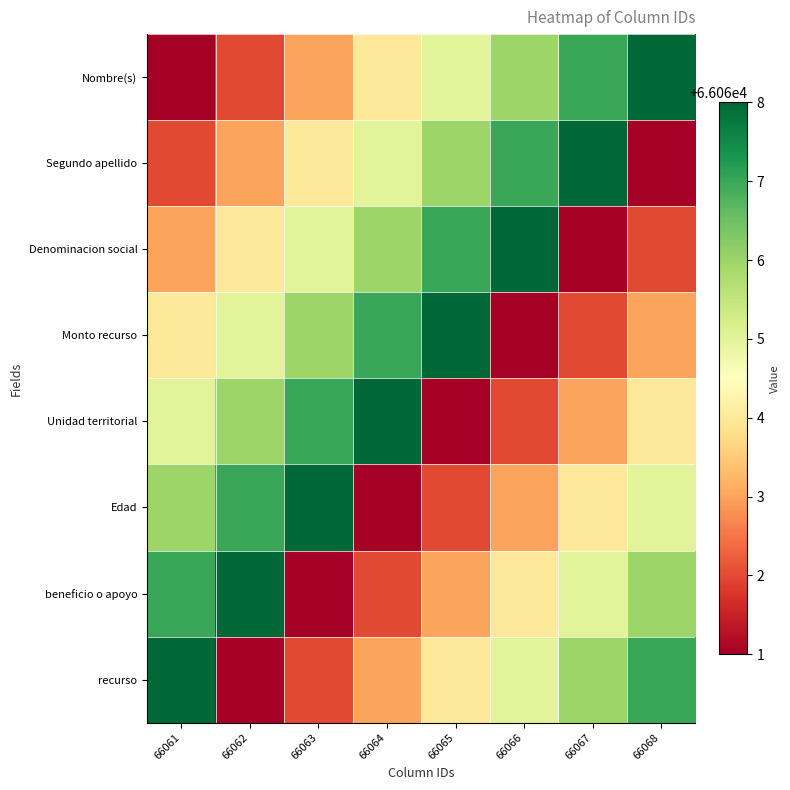

Which category has the highest value across all series?

66068